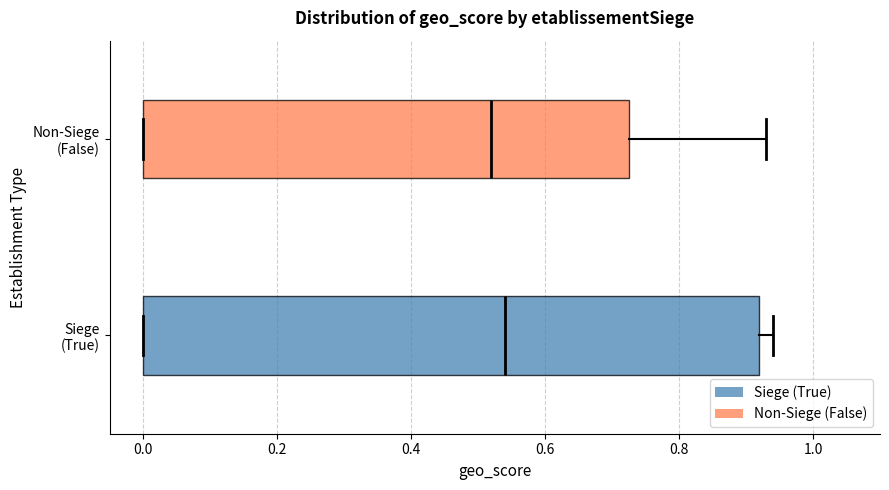

Reading bottom to top, transcribe this box plot: for each box, give where its median line is, the range the box spans, and where its two whiskers end, as read against the x-axis. The values are not printed on the chart, so give them approximately, as read against the axis.

Siege (True): median 0.54, box 0.00 to 0.92, whiskers 0.00 to 0.94
Non-Siege (False): median 0.52, box 0.00 to 0.72, whiskers 0.00 to 0.94